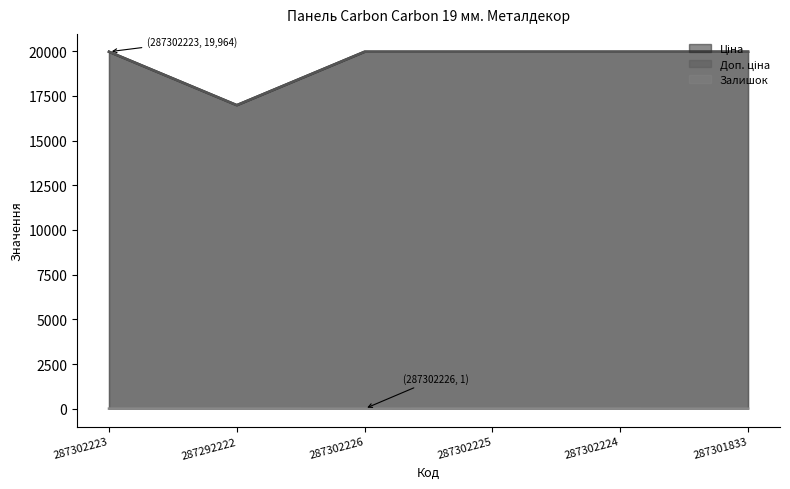

How many series are shown in this chart?

3